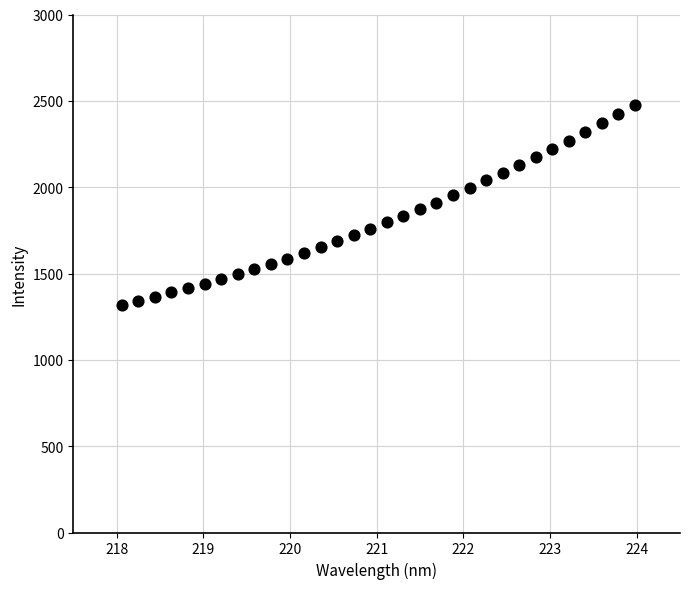

What is the range of Y values (max minus min)?

1159.8